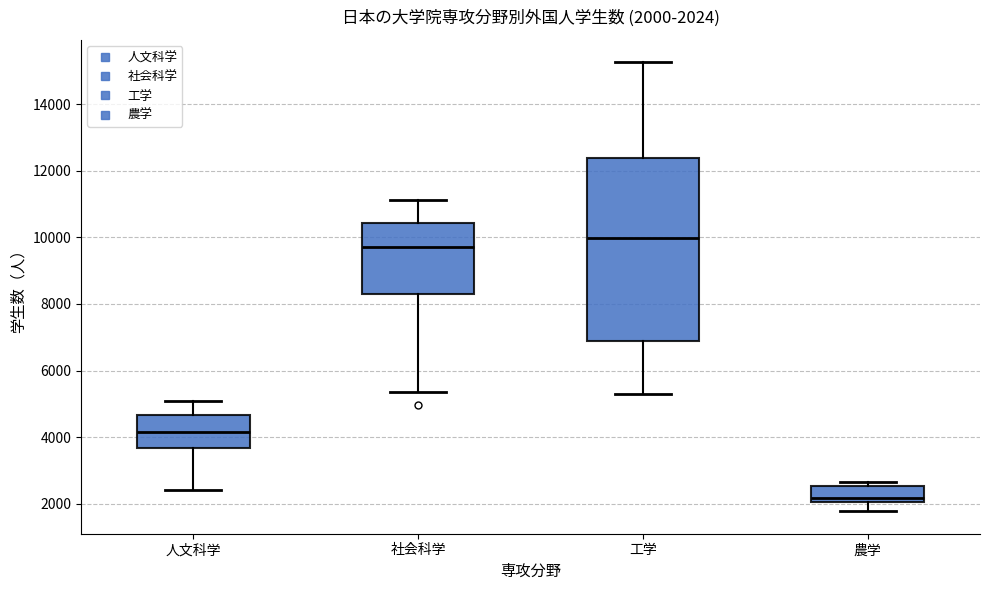

Which box has the lowest median line?

農学